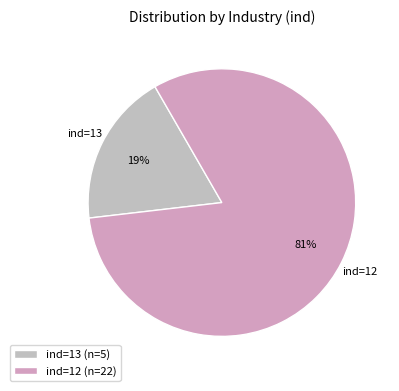

To the nearest percent, what is the difference between the largest and smallest slice percentages?

63%